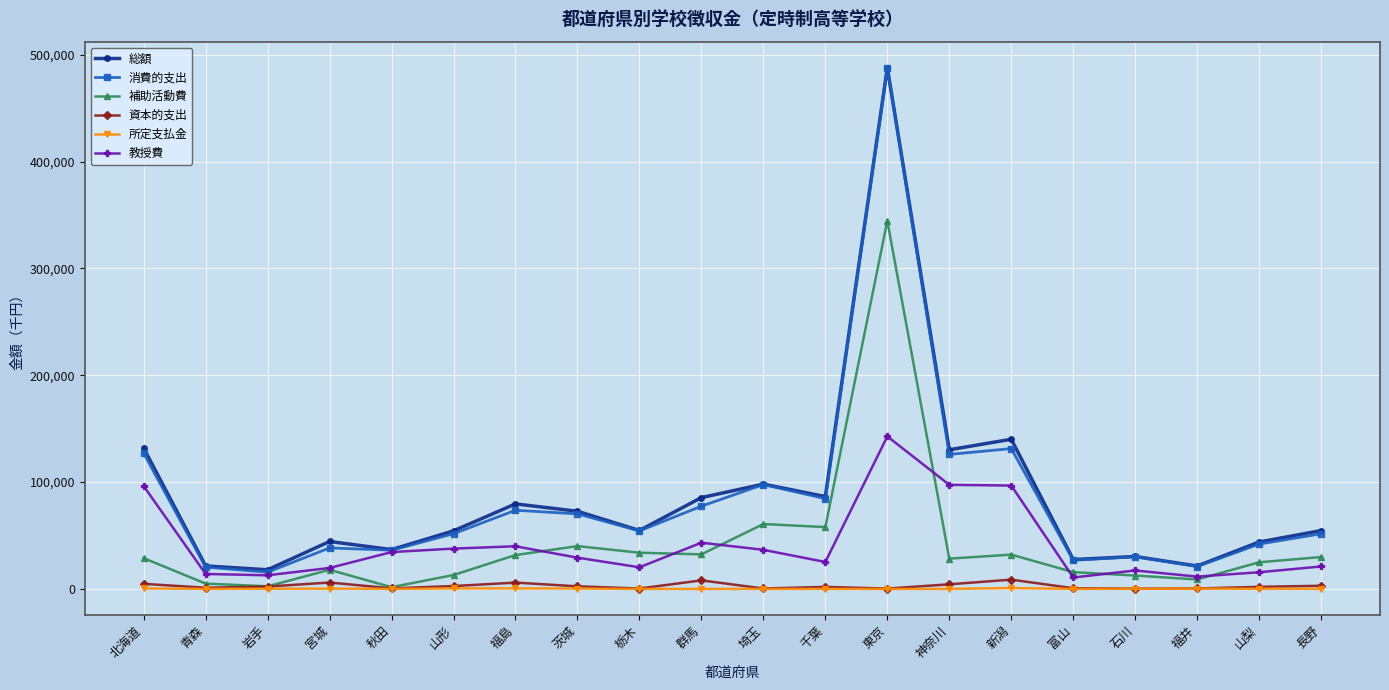

What are all the series names shown in the legend?

総額, 消費的支出, 補助活動費, 資本的支出, 所定支払金, 教授費